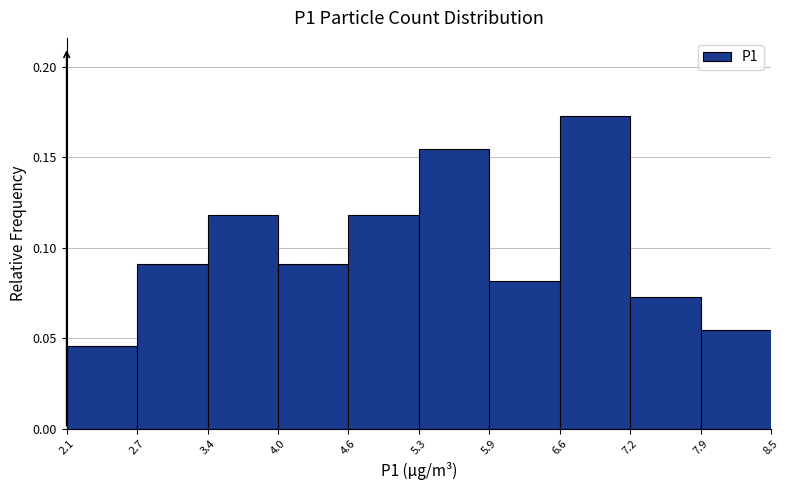

Which range on the x-axis has the tallest bar?

6.6 to 7.2